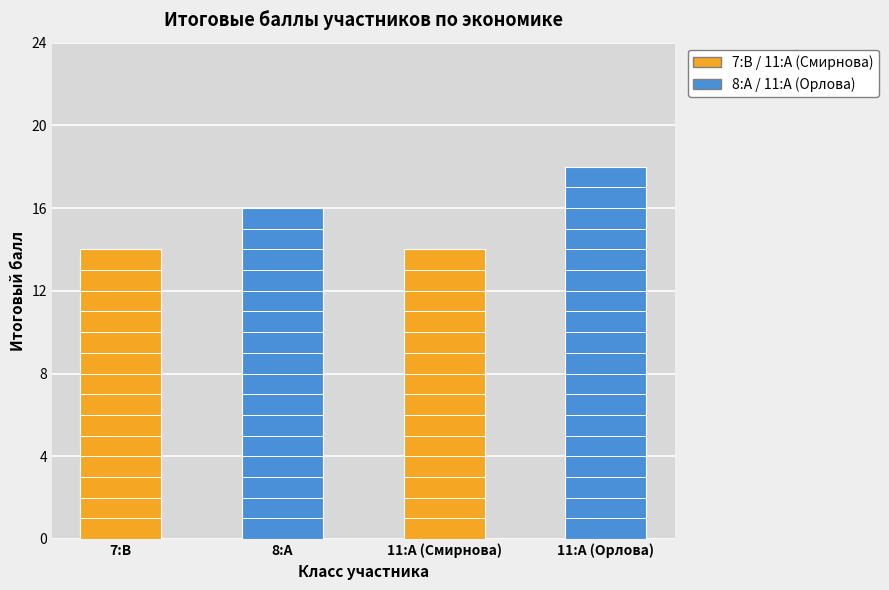

Is it true that the value at 11:А (Смирнова) is 14?

True